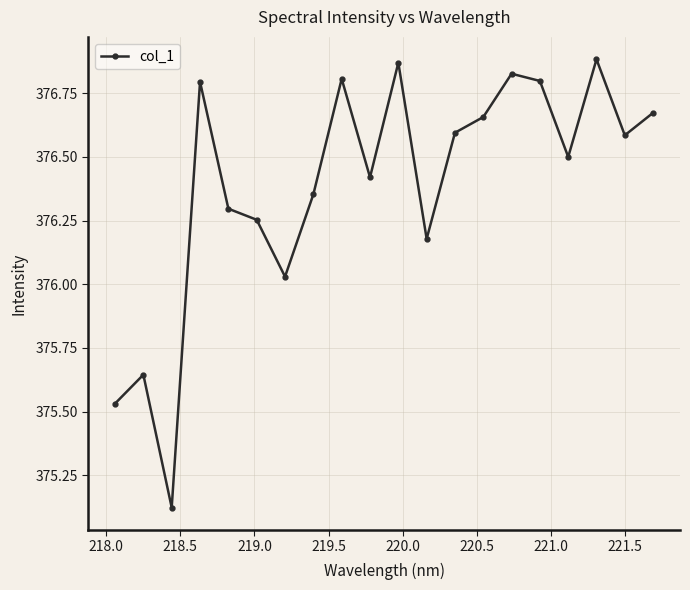

How many lines are shown in the chart?

1